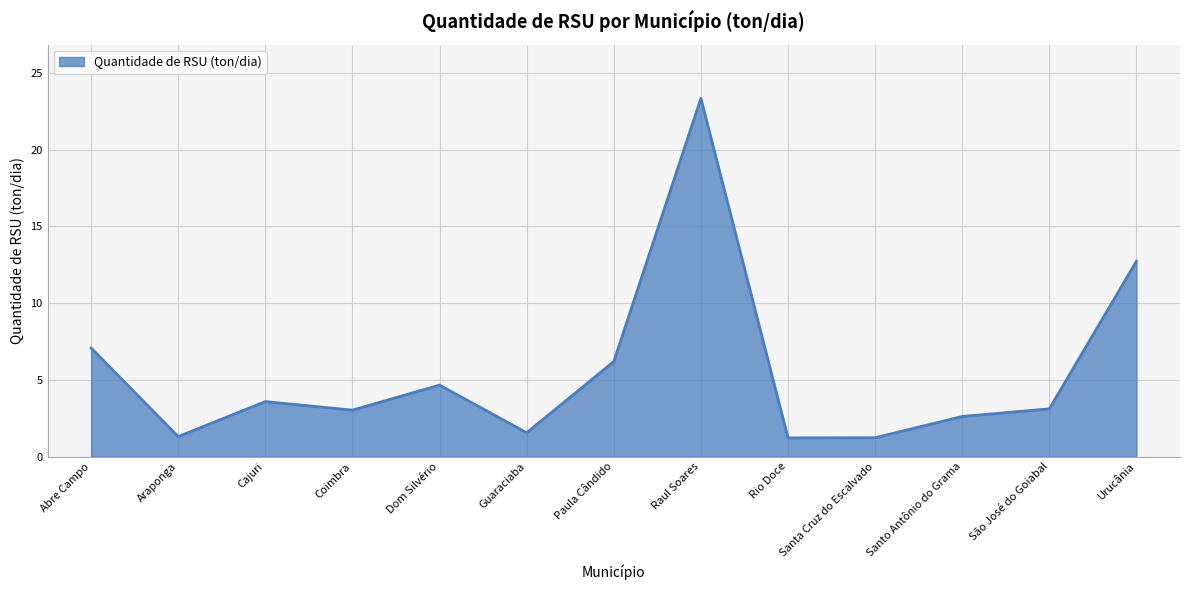

The chart shows a value of 4.4 at Coimbra. True or false?

False